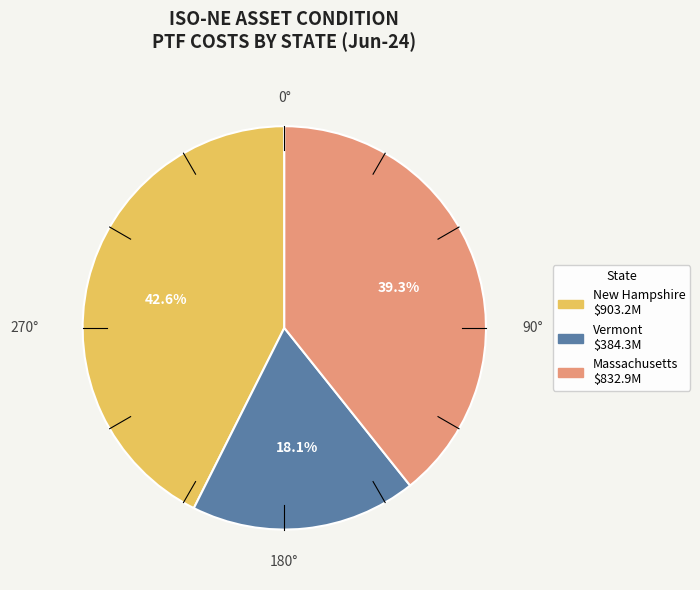

Is there a majority slice in this chart?

No